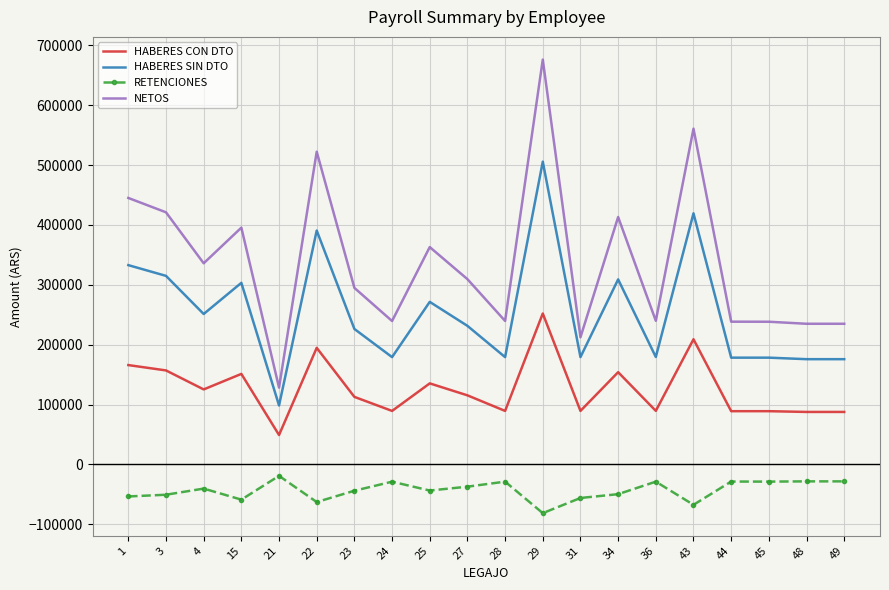

What is the difference between the maximum and minimum values in the RETENCIONES series?

62271.7